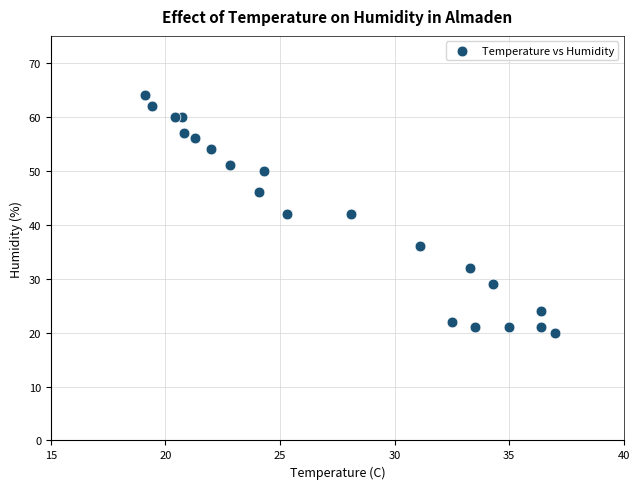

What is the range of Y values (max minus min)?

44